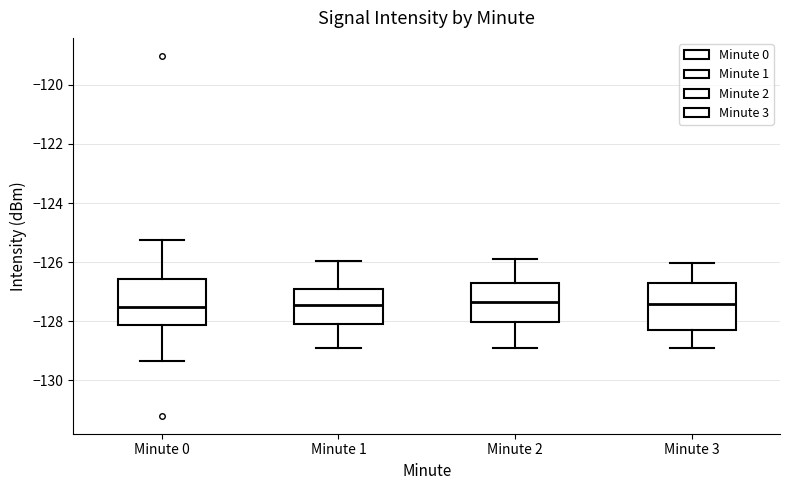

Where does the median line of the box for Minute 0 sit on the y-axis? The values are not printed on the chart, so give them approximately, as read against the axis.

-127.6